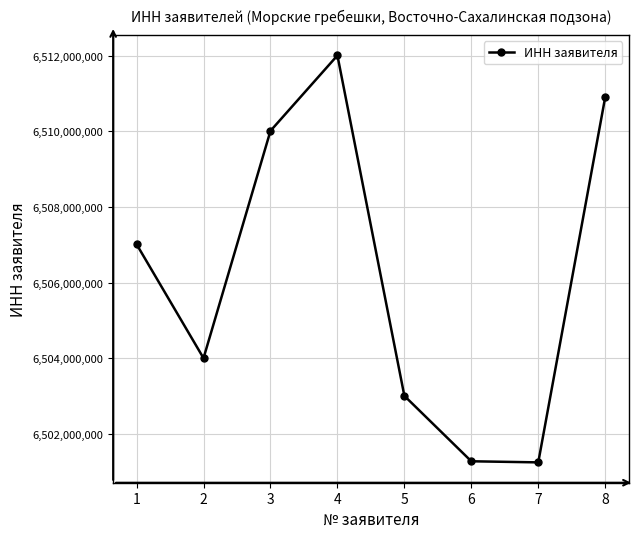

What is the value of the 1st point from the left?

6507014650